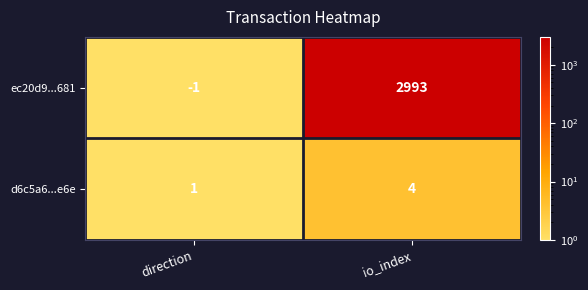

Count the number of categories in the chart.

2